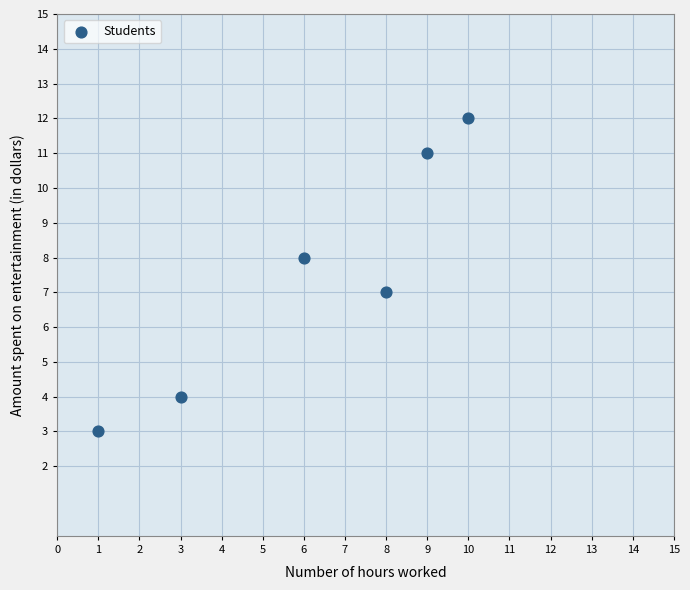

What is the average X value?

6